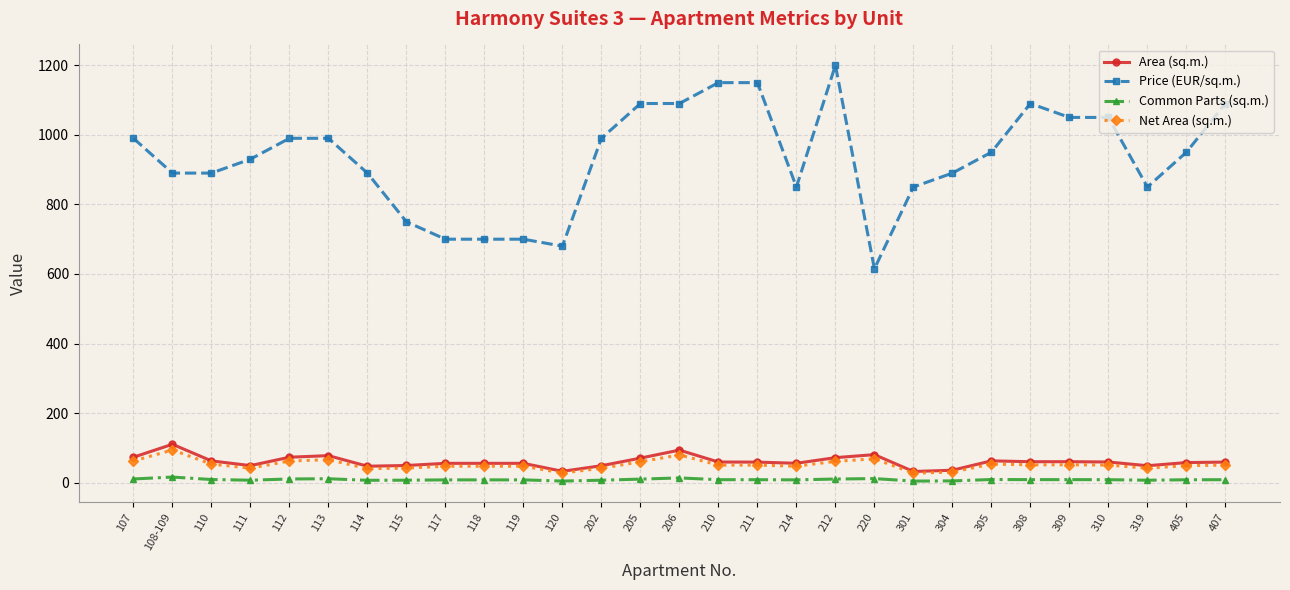

Which category has the highest value in the Price (EUR/sq.m.) series?

212